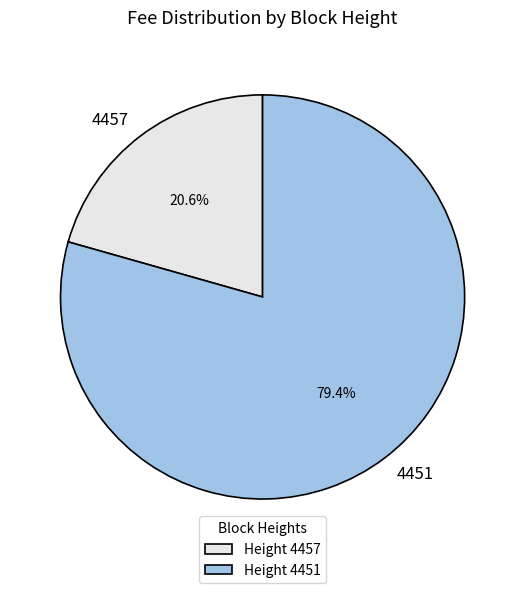

Approximately how many times larger is the value at 4451 compared to 4457?

3.9